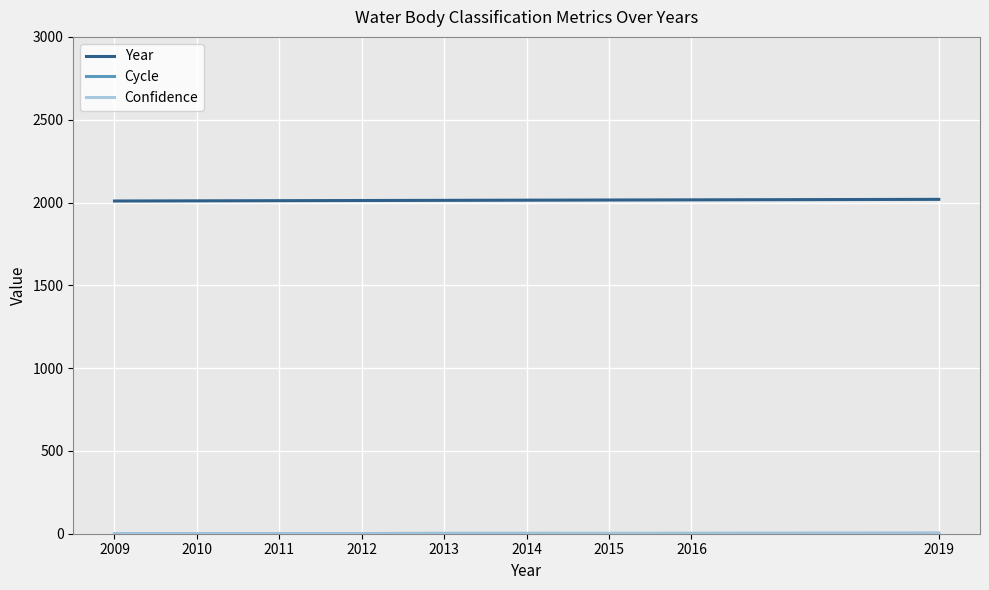

Is it true that Year equals 561.4 at 2010?

False